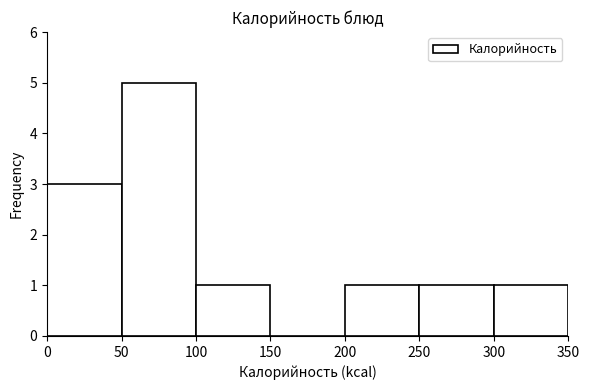

Reading left to right, transcribe this chart: for each bar, give the range it covers on the x-axis and its height. The values are not printed on the chart, so give them approximately, as read against the axis.

0 to 50: 3
50 to 100: 5
100 to 150: 1
150 to 200: 0
200 to 250: 1
250 to 300: 1
300 to 350: 1